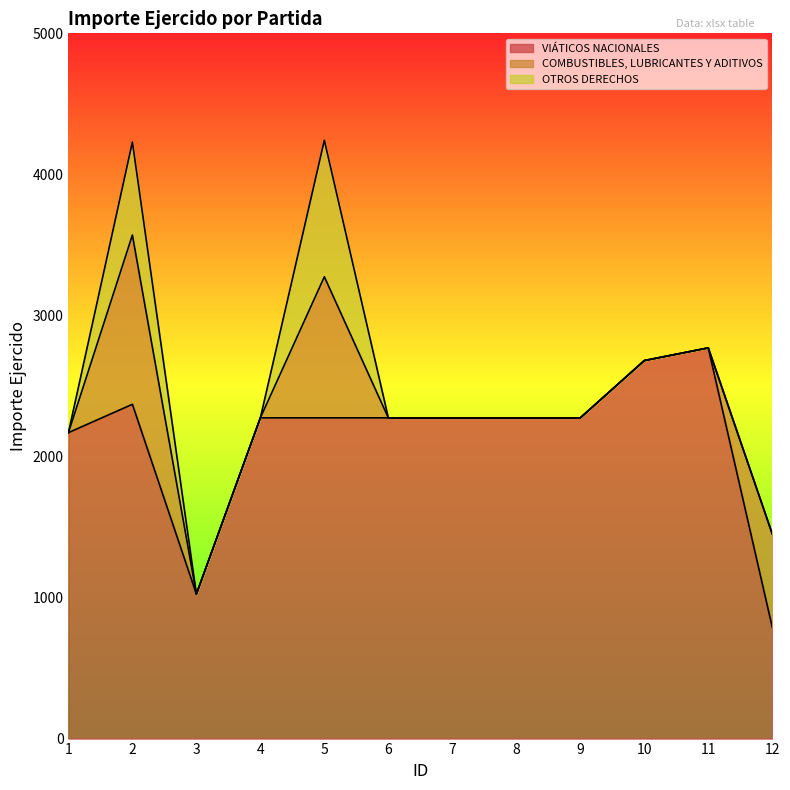

What is the sum of all OTROS DERECHOS values?

1627.0